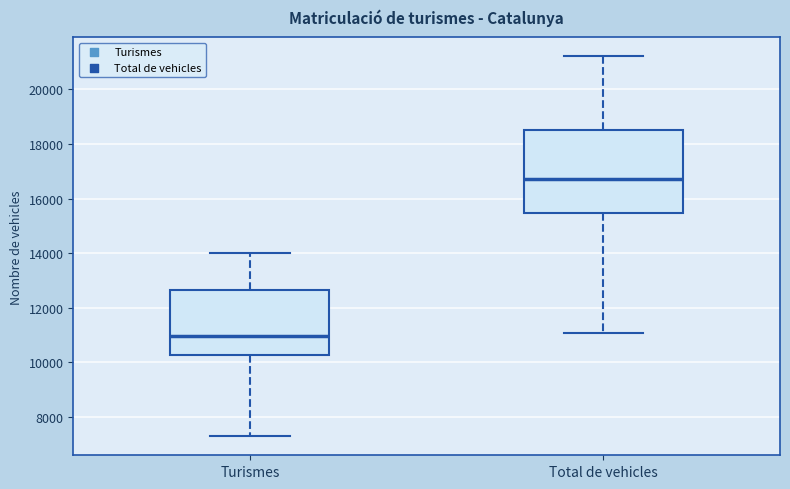

Comparing the boxes themselves (not the whiskers), which one is the tallest?

Total de vehicles